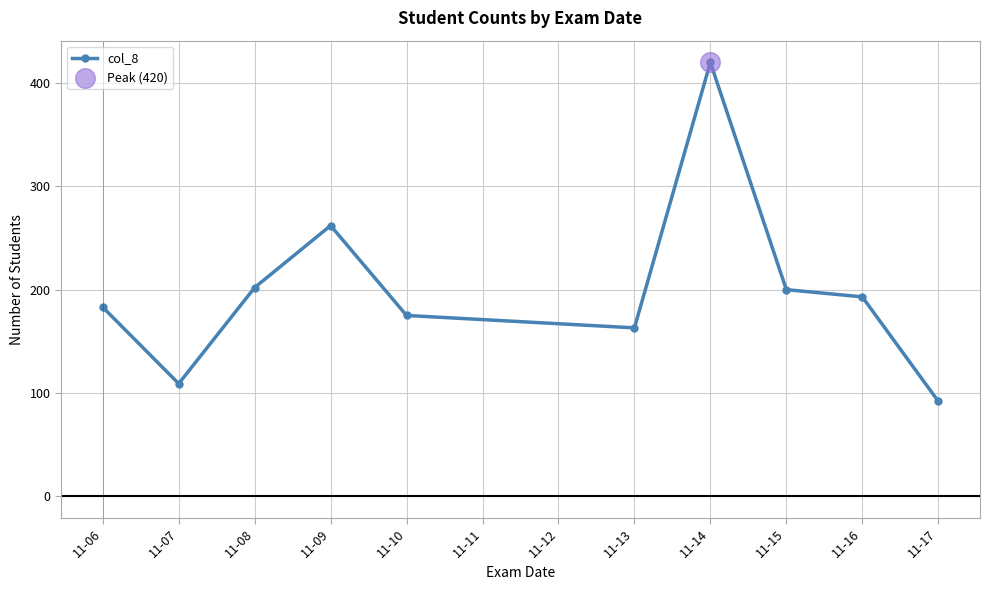

Between 11-07 and 11-14, which is larger?

11-14